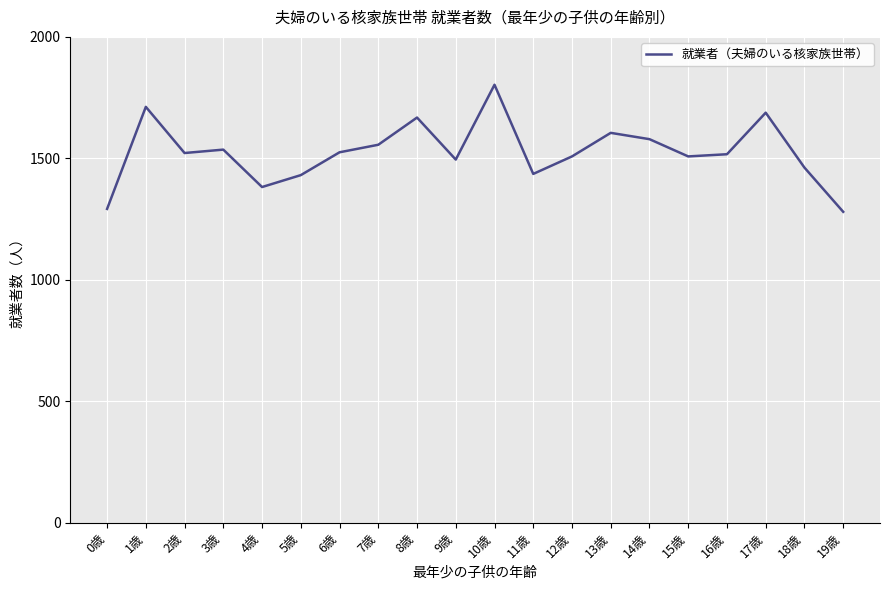

What is the ratio of the value at 12歳 to the value at 17歳?

0.9